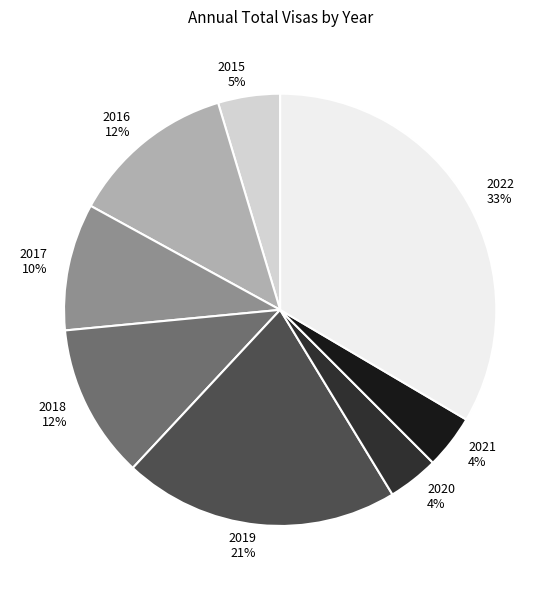

Count the number of slices in the pie.

8